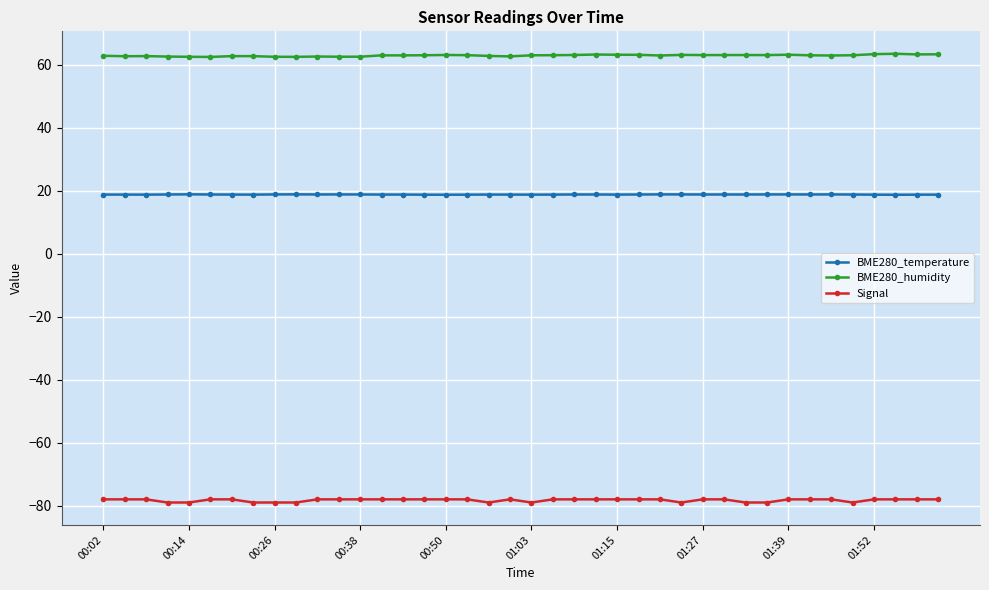

True or false: BME280_temperature has more than 2 points higher than both neighbors.

True